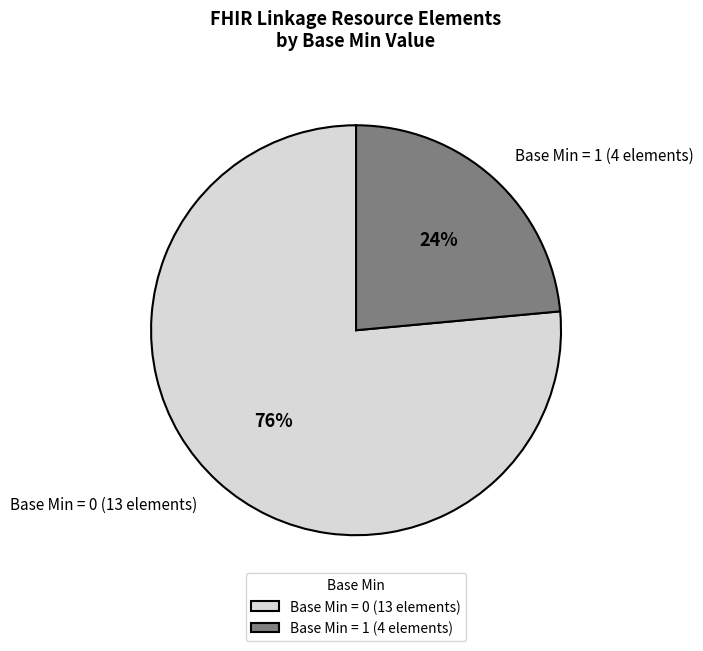

How many slices are in this pie chart?

2